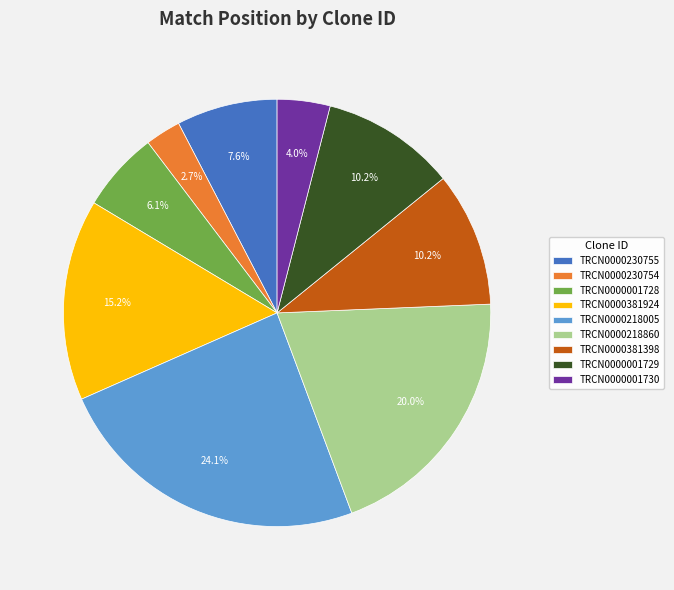

Between TRCN0000001729 and TRCN0000381924, which is larger?

TRCN0000381924